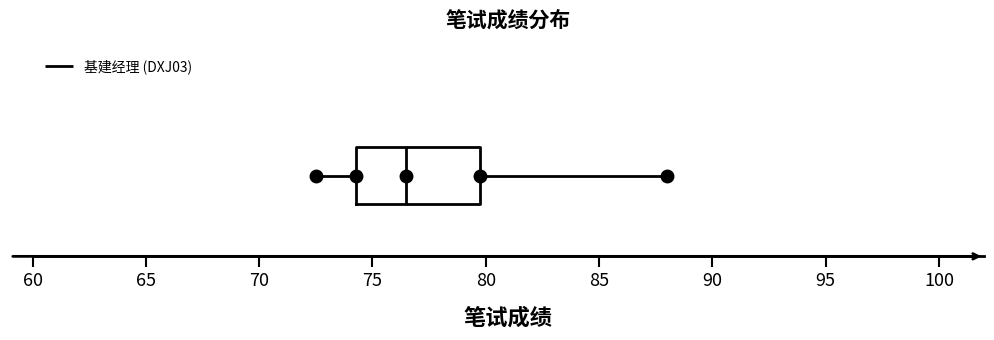

Read this box plot against the x-axis: the position of the median line, the range covered by the box, and the ends of both whiskers. The values are not printed on the chart, so give them approximately, as read against the axis.

median 76.5, box 74.5 to 80.0, whiskers 72.5 to 88.0